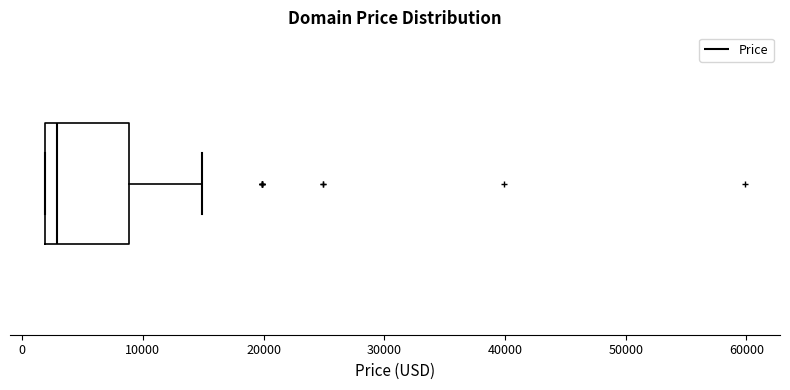

Read this box plot against the x-axis: the position of the median line, the range covered by the box, and the ends of both whiskers. The values are not printed on the chart, so give them approximately, as read against the axis.

median 3000, box 2000 to 9000, whiskers 2000 to 15000